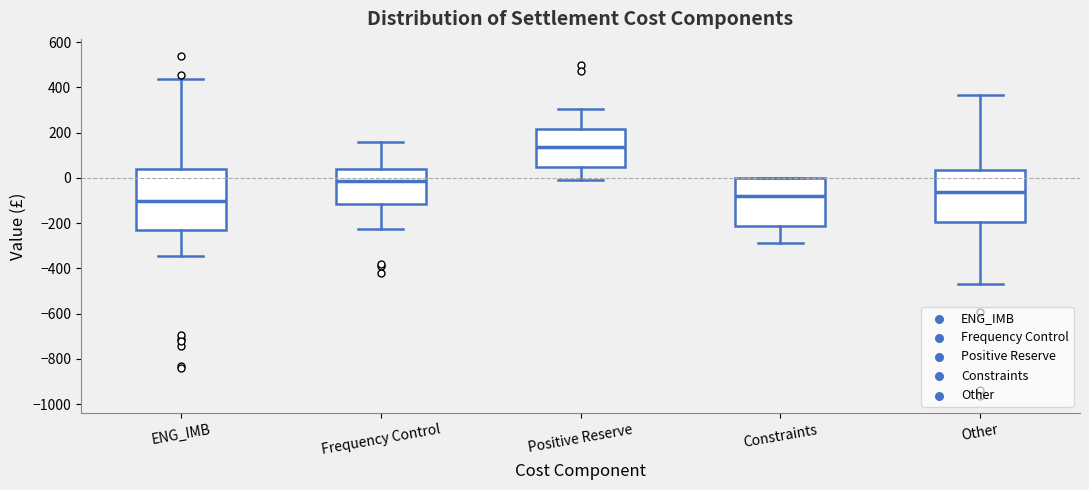

Where is the upper edge of the box for Constraints on the y-axis? The values are not printed on the chart, so give them approximately, as read against the axis.

0